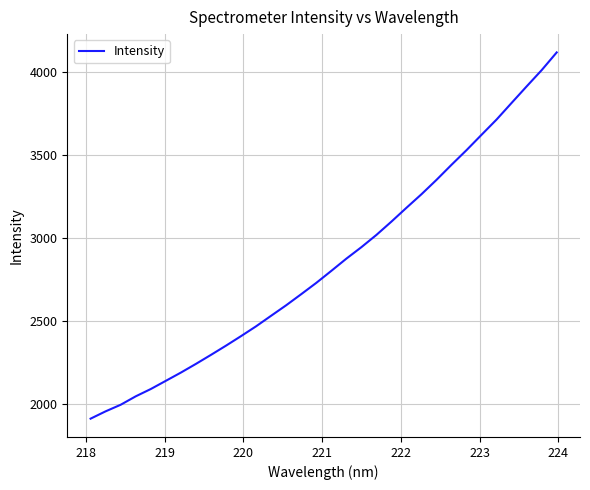

What is the greatest value displayed?

4116.5